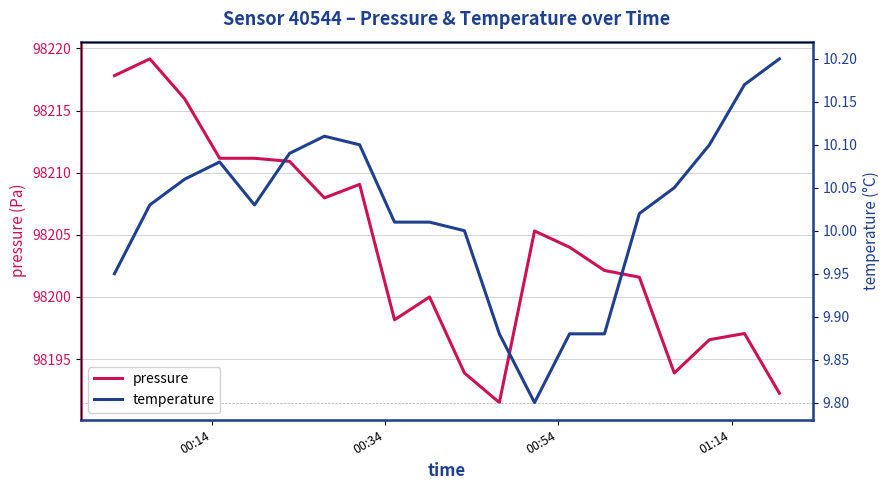

How many data points in pressure are less than 98204?

10